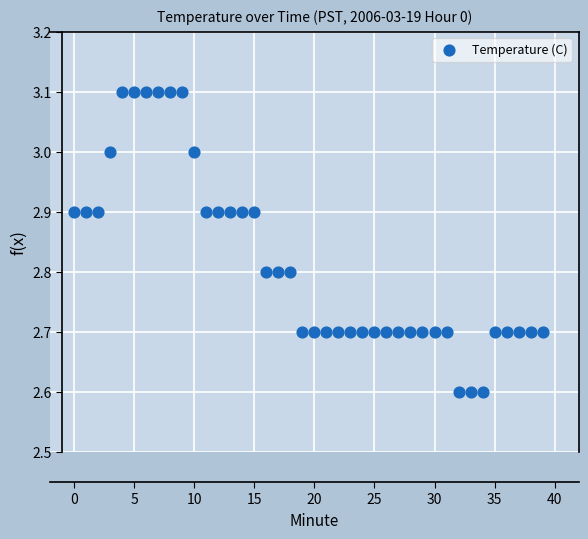

What is the range of Y values (max minus min)?

0.5